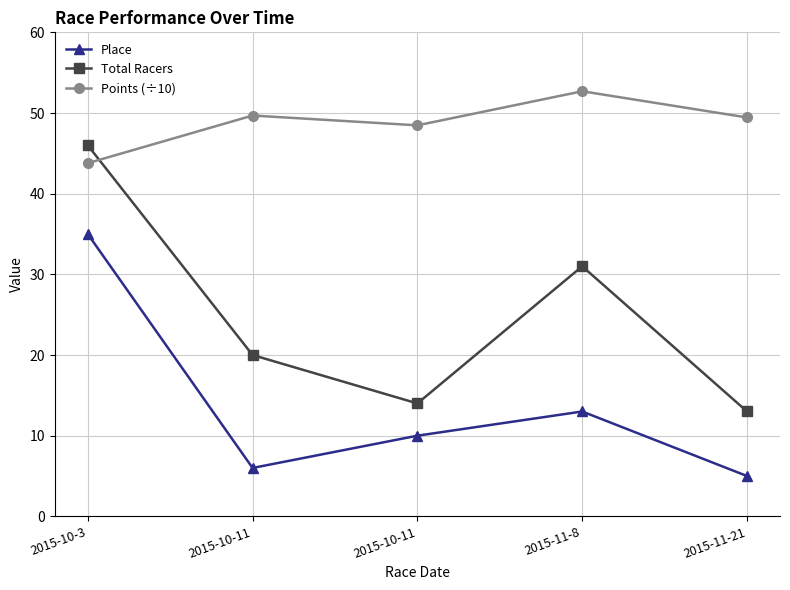

How many lines are shown in the chart?

3